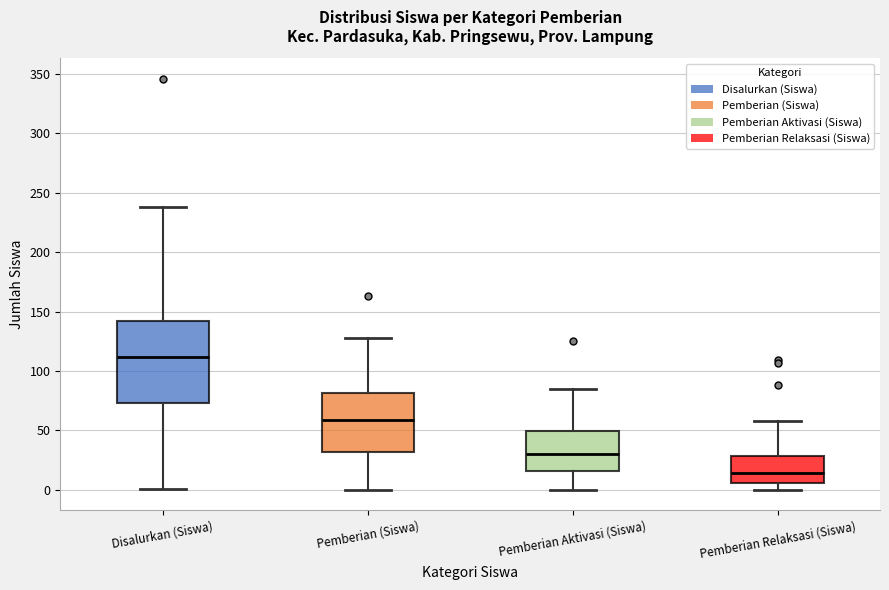

Where is the lower edge of the box for Pemberian Relaksasi (Siswa) on the y-axis? The values are not printed on the chart, so give them approximately, as read against the axis.

5